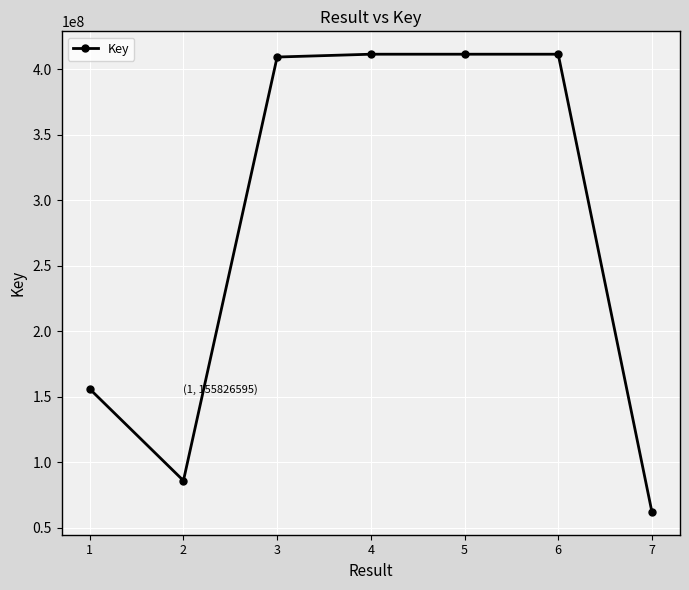

What is the approximate value at 7?

61977625